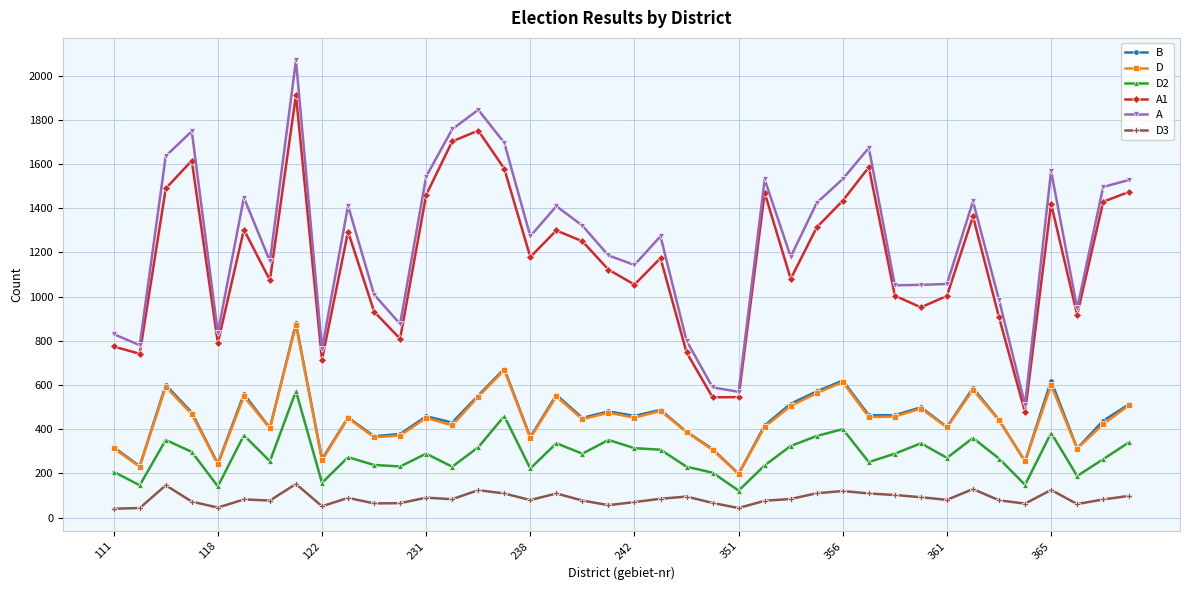

Which series has the largest range (max minus min)?

A